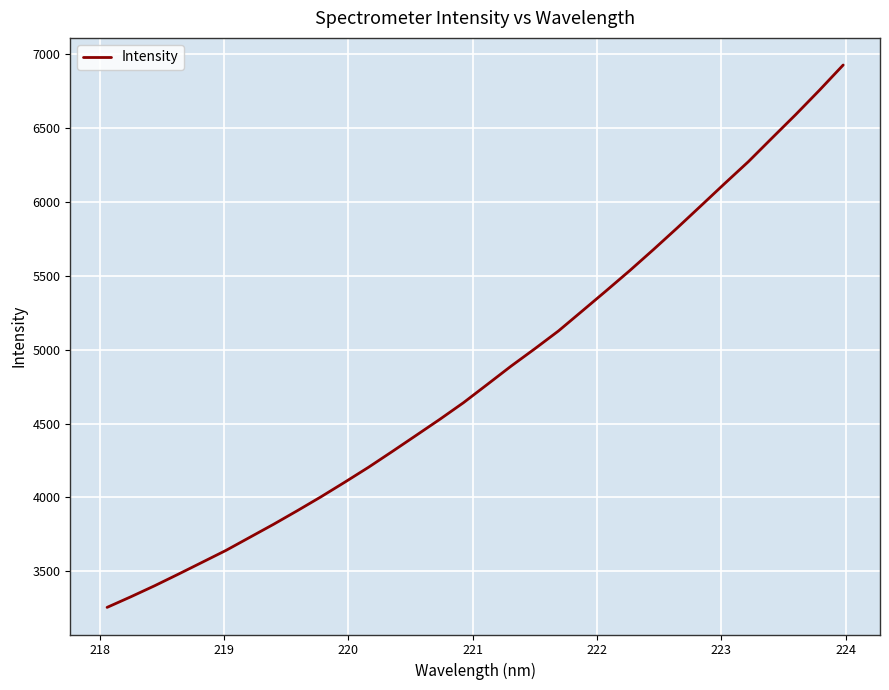

What is the minimum value shown in the chart?

3255.7